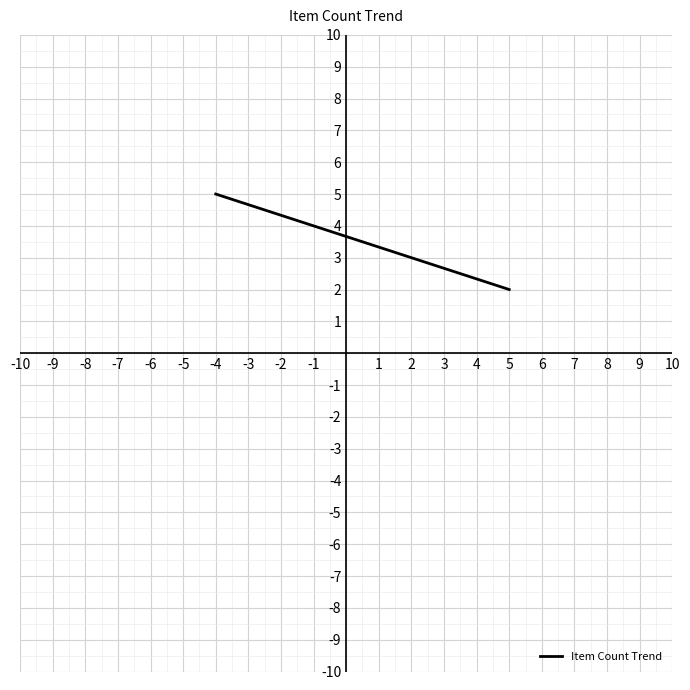

Reading left to right, list all the values displayed in this chart.

5.0	4.7	4.3	4.0	3.7	3.3	3.0	2.7	2.0